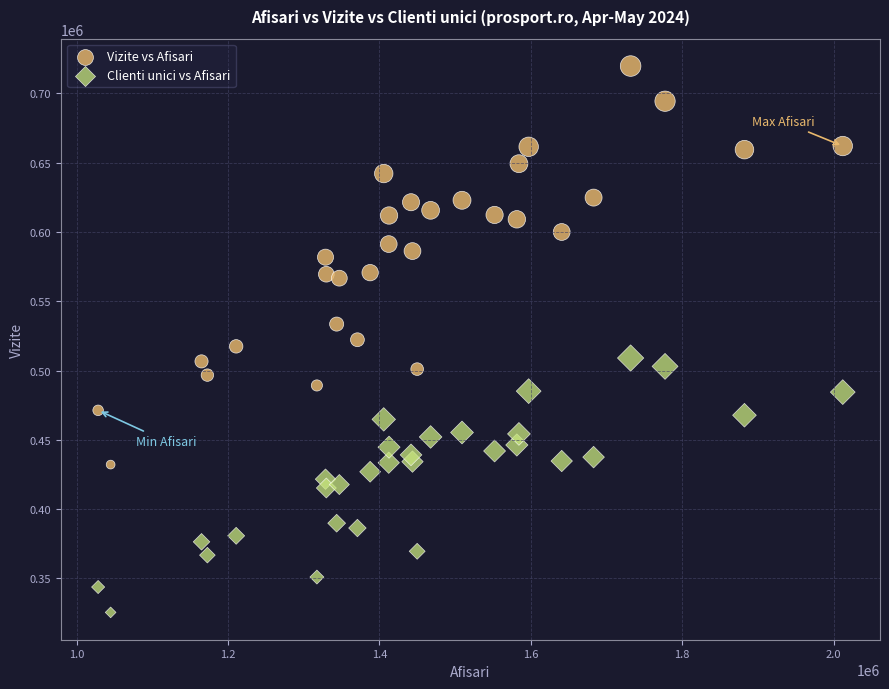

What are all the series names shown in the legend?

Vizite vs Afisari, Clienti unici vs Afisari